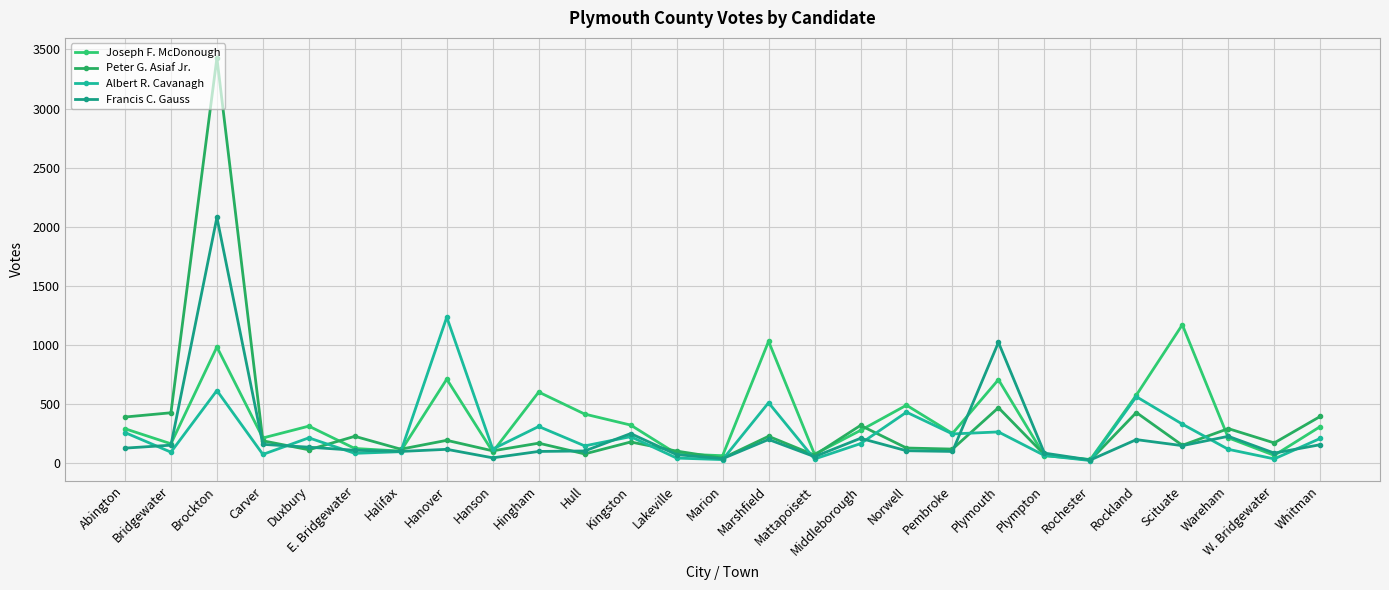

Between Mattapoisett and Carver, which is larger?

Carver